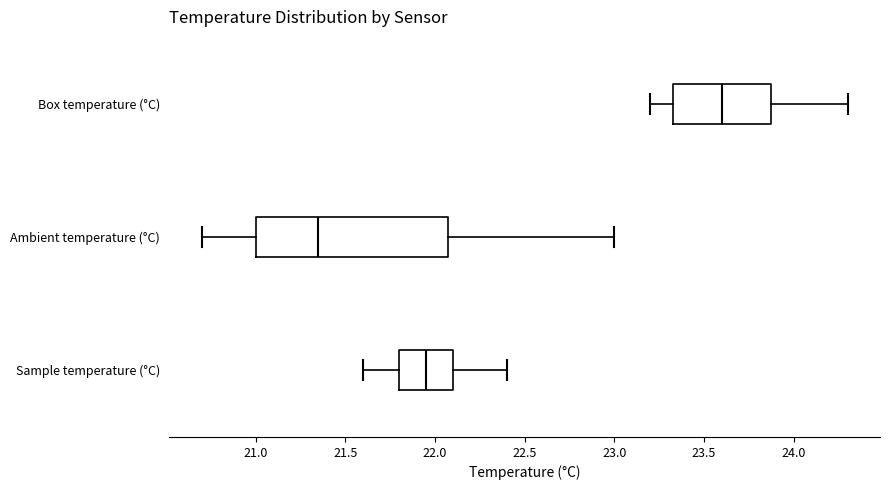

Reading bottom to top, transcribe this box plot: for each box, give where its median line is, the range the box spans, and where its two whiskers end, as read against the x-axis. The values are not printed on the chart, so give them approximately, as read against the axis.

Sample temperature (°C): median 21.95, box 21.80 to 22.10, whiskers 21.60 to 22.40
Ambient temperature (°C): median 21.35, box 21.00 to 22.10, whiskers 20.70 to 23.00
Box temperature (°C): median 23.60, box 23.35 to 23.90, whiskers 23.20 to 24.30